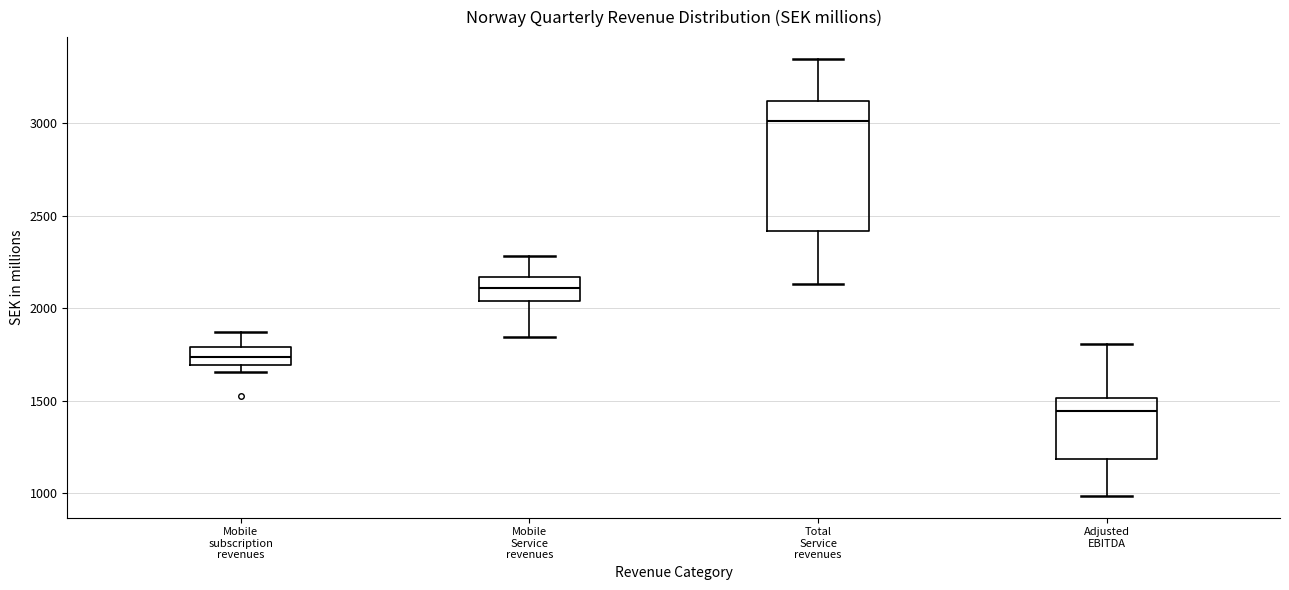

Where does the median line of the box for Total Service revenues sit on the y-axis? The values are not printed on the chart, so give them approximately, as read against the axis.

3000